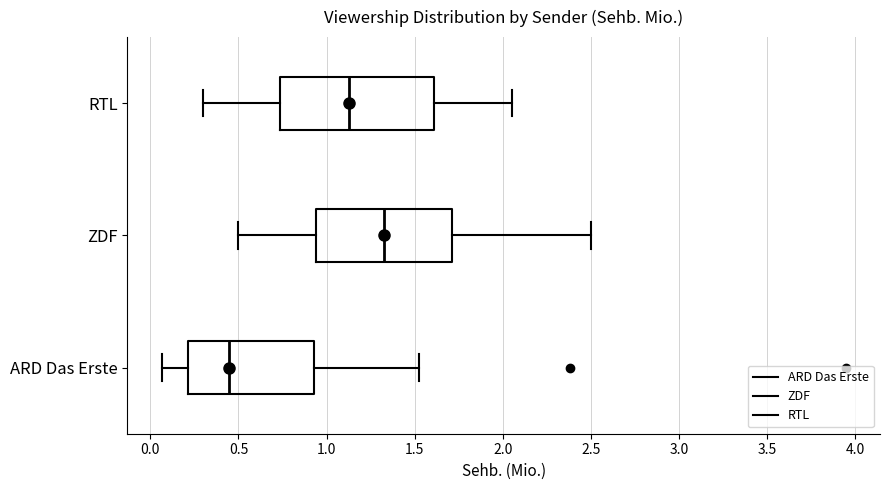

Where does the right whisker of the box for ZDF end on the x-axis? The values are not printed on the chart, so give them approximately, as read against the axis.

2.50